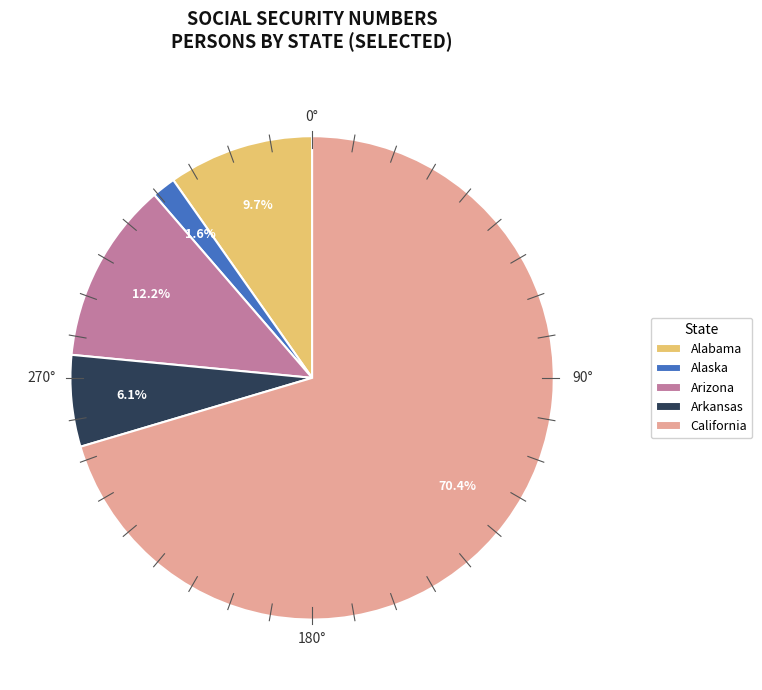

Which category accounts for the majority?

California